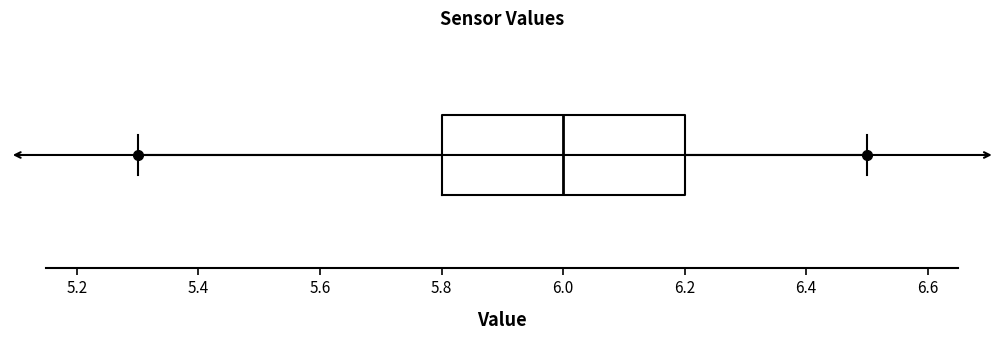

Where does the left whisker of the box end on the x-axis? The values are not printed on the chart, so give them approximately, as read against the axis.

5.3